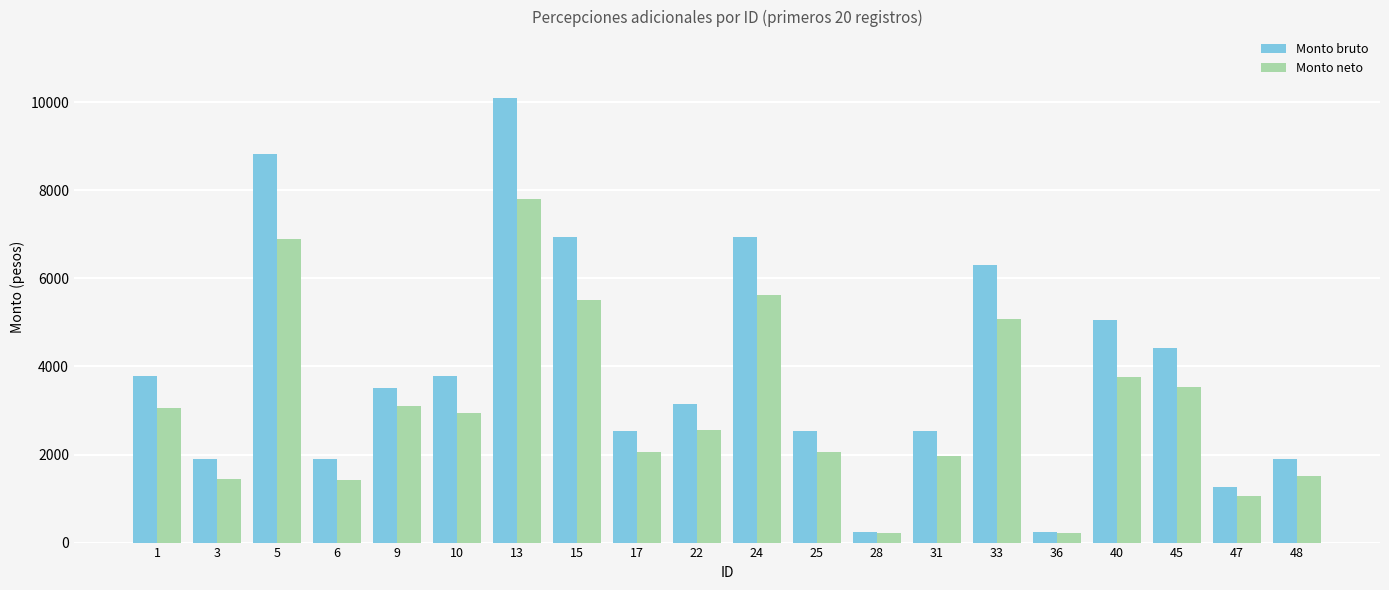

How many groups of bars are there?

20